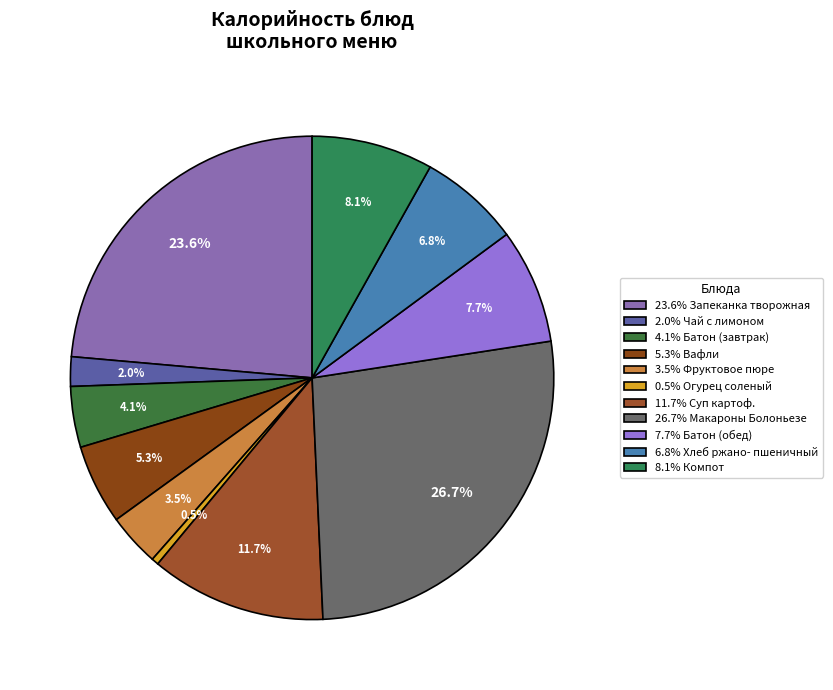

How many segments does this pie chart have?

11